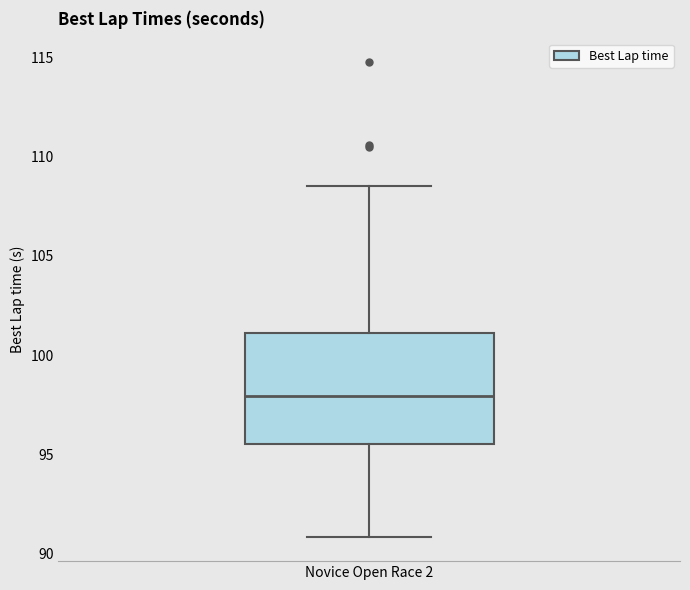

Where does the lower whisker of the box for Novice Open Race 2 end on the y-axis? The values are not printed on the chart, so give them approximately, as read against the axis.

91.0